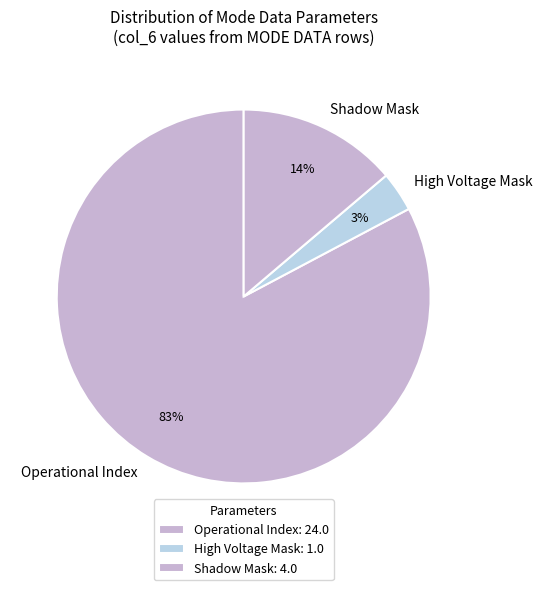

Does Operational Index account for over 50% of the chart?

Yes